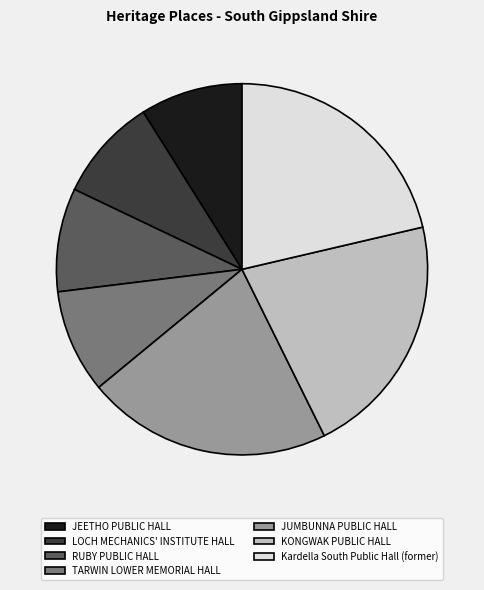

Does JEETHO PUBLIC HALL account for over 50% of the chart?

No